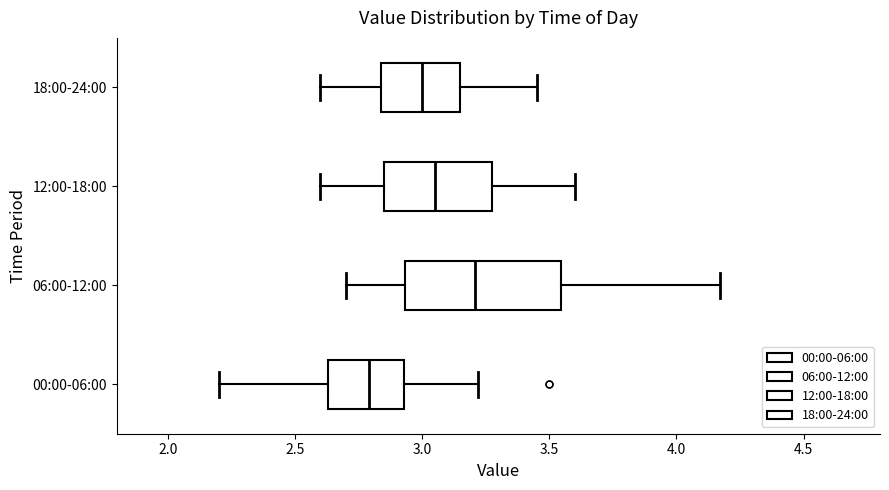

Which box is the widest, from its left edge to its right edge?

06:00-12:00